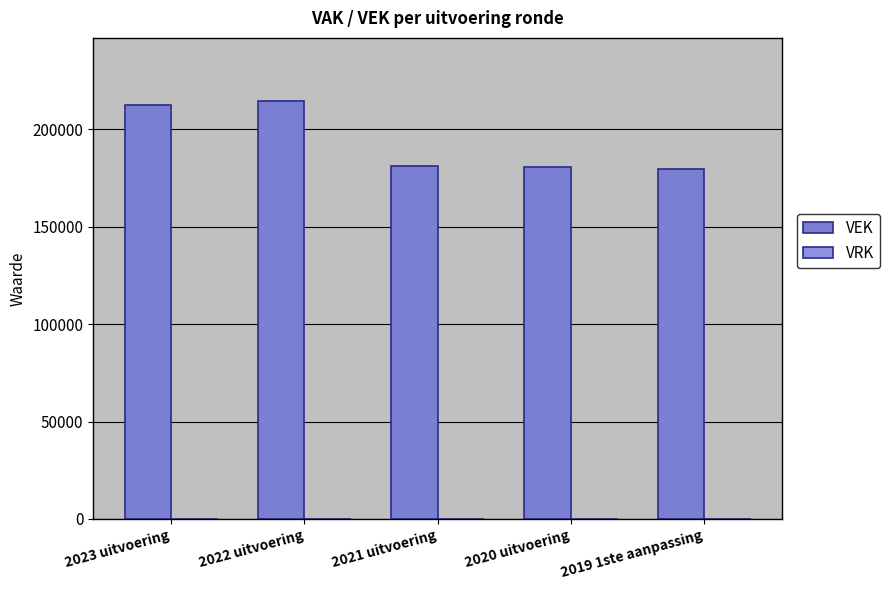

How many values are below 181283?

2